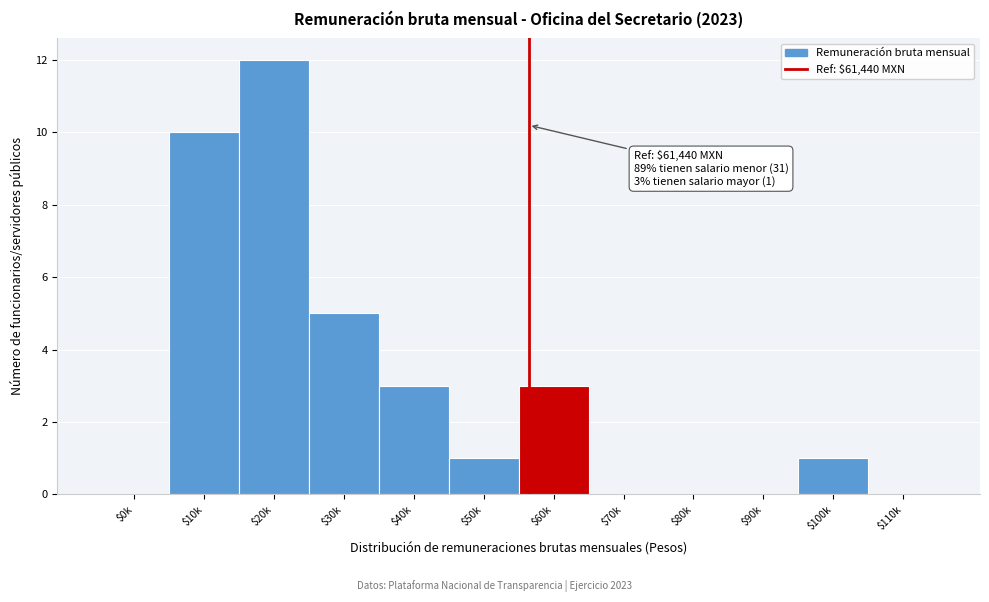

At which label is the value closest to 6?

$30k